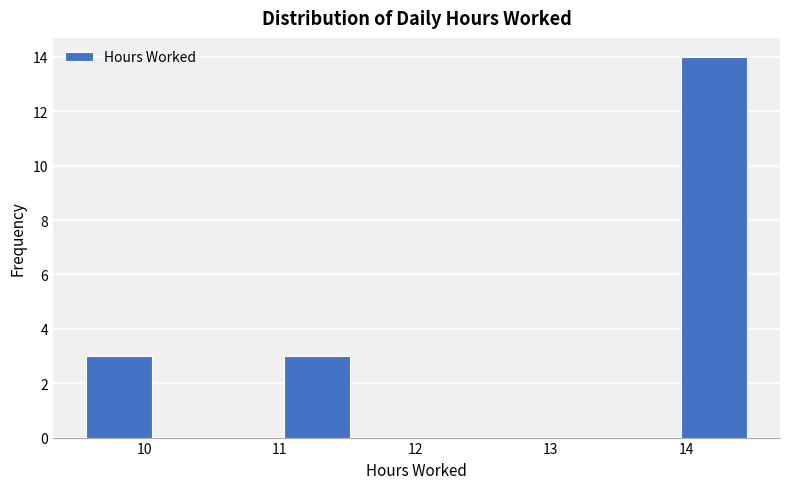

Reading left to right, list every bar in this chart as the range it spans on the x-axis followed by its height. Neither the bar edges nor the heights are printed on the chart, so give them approximately, as read against the axes.

9.6 to 10.1: 3
10.1 to 10.5: 0
10.5 to 11.0: 0
11.0 to 11.5: 3
11.5 to 12.0: 0
12.0 to 12.5: 0
12.5 to 13.0: 0
13.0 to 13.5: 0
13.5 to 14.0: 0
14.0 to 14.5: 14